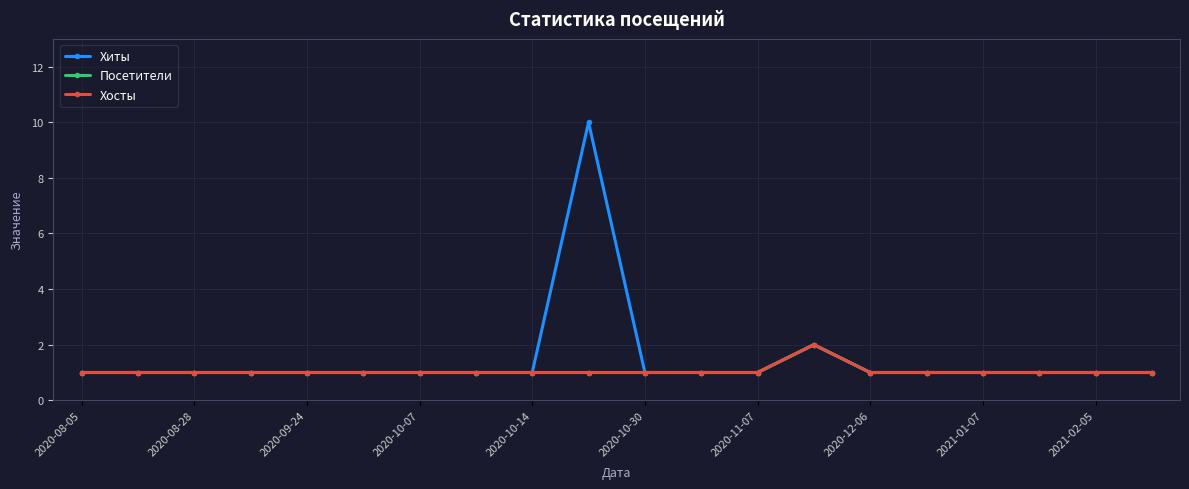

What is the minimum value shown in the chart?

1